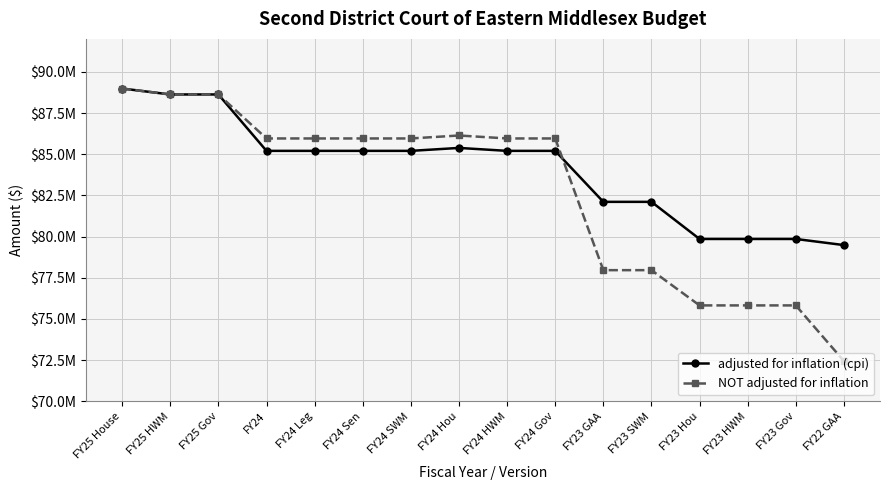

What is the difference between the maximum and second lowest values in the NOT adjusted for inflation series?

13165145